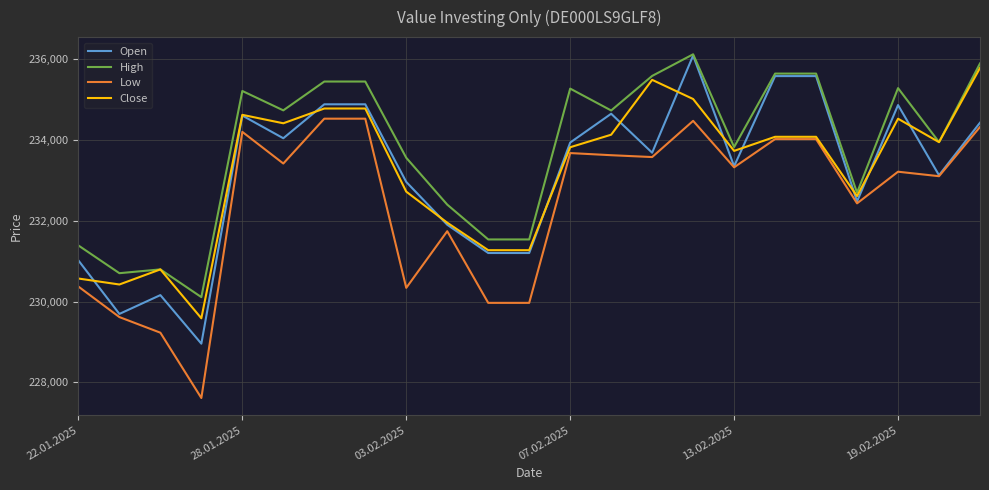

What is the maximum value for Close?

235787